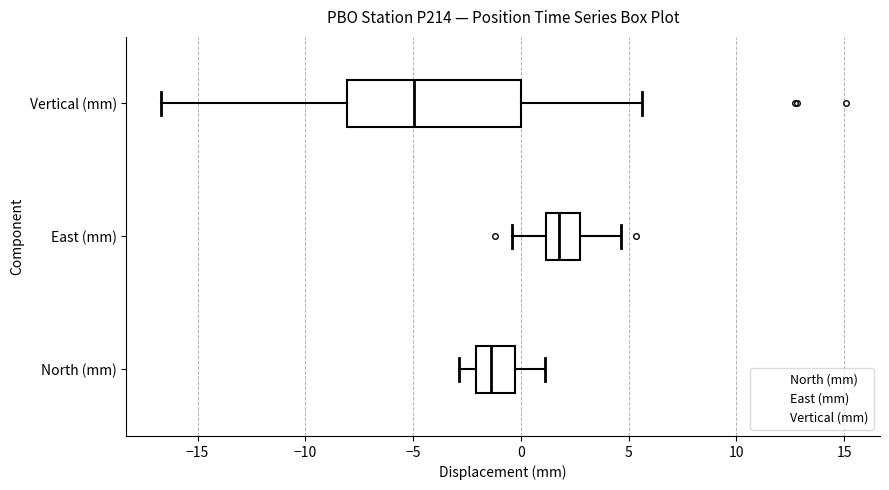

Where is the left edge of the box for East (mm) on the x-axis? The values are not printed on the chart, so give them approximately, as read against the axis.

1.0